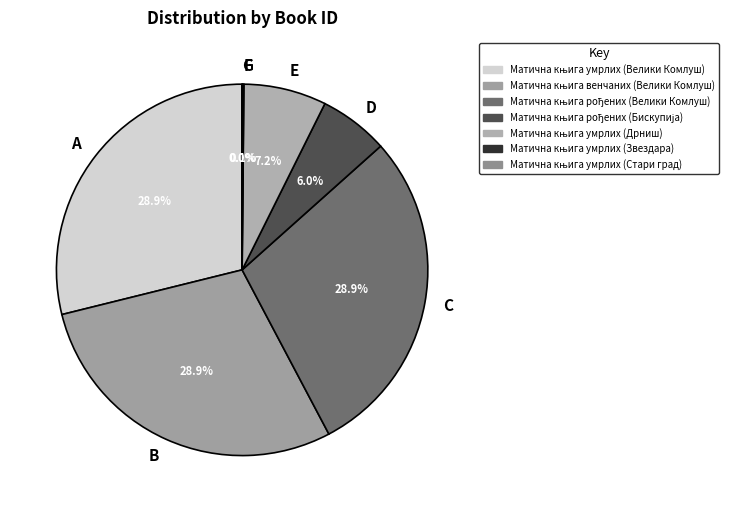

Is there any slice that represents more than half of the pie?

No